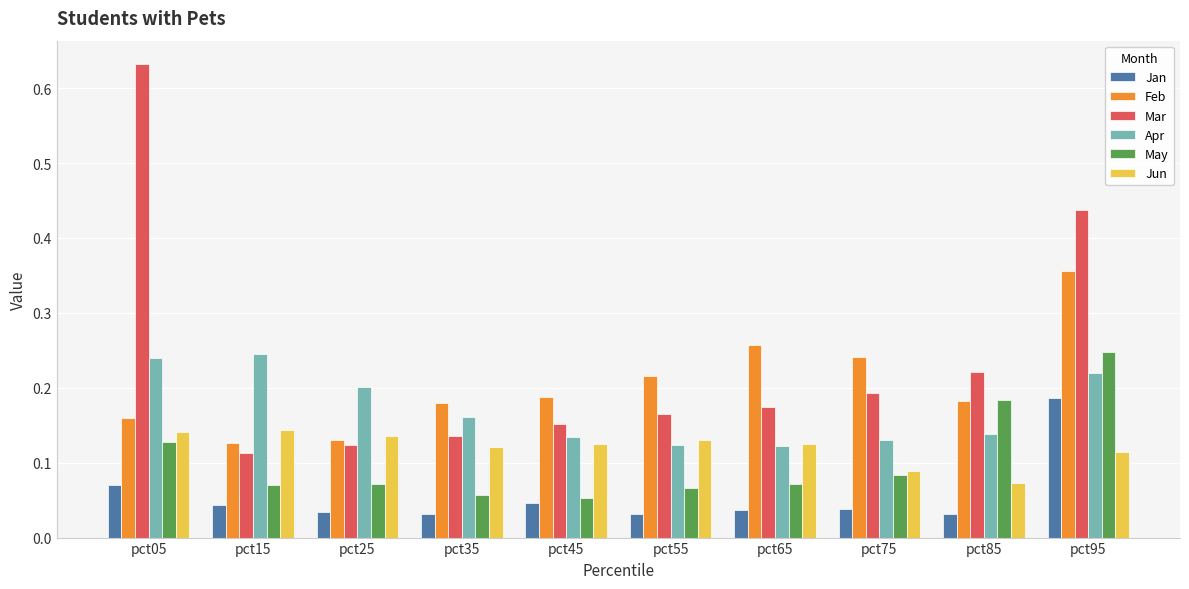

The value of Mar at pct85 is 0.4. True or false?

False